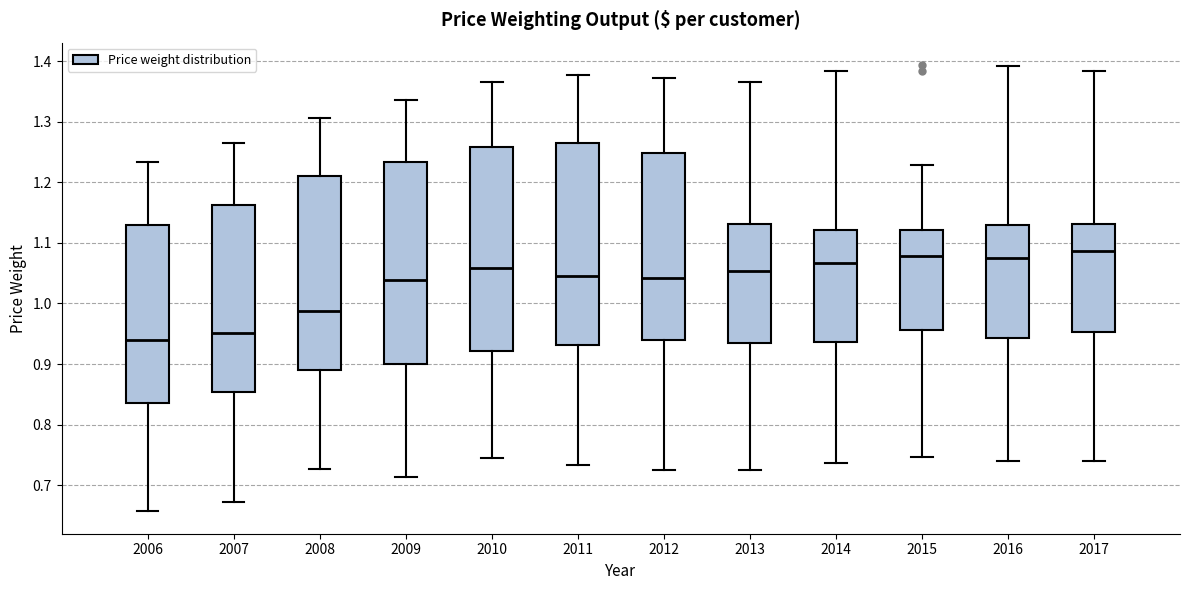

Which box's median line is the lowest?

2006